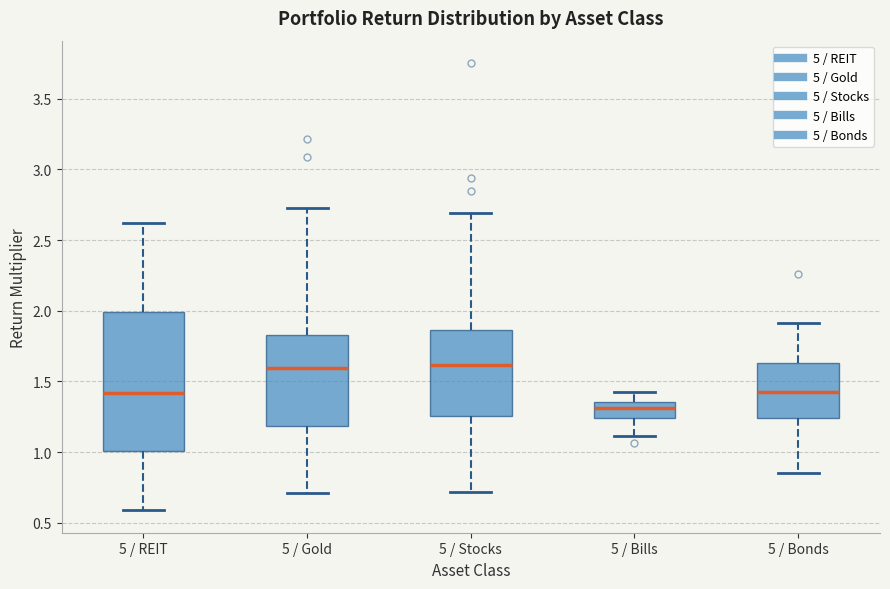

Reading left to right, transcribe this box plot: for each box, give where its median line is, the range the box spans, and where its two whiskers end, as read against the y-axis. The values are not printed on the chart, so give them approximately, as read against the axis.

5 / REIT: median 1.40, box 1.00 to 2.00, whiskers 0.60 to 2.60
5 / Gold: median 1.60, box 1.20 to 1.85, whiskers 0.70 to 2.75
5 / Stocks: median 1.60, box 1.25 to 1.85, whiskers 0.70 to 2.70
5 / Bills: median 1.30, box 1.25 to 1.35, whiskers 1.10 to 1.45
5 / Bonds: median 1.40, box 1.25 to 1.65, whiskers 0.85 to 1.90